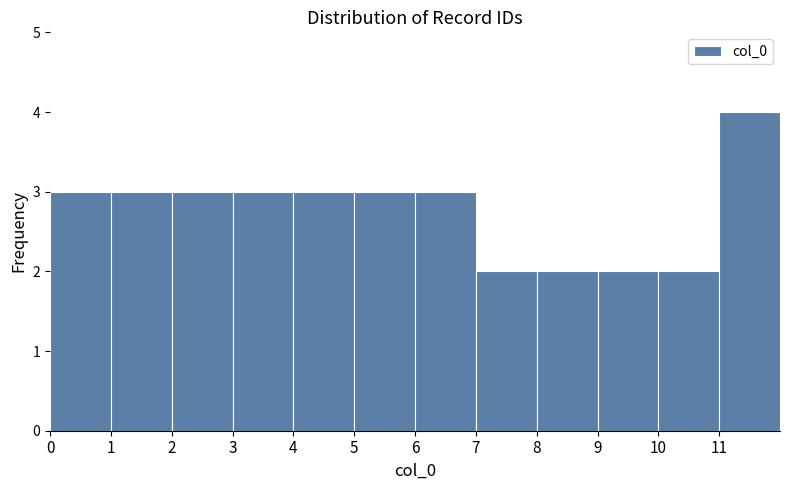

Over which range of the x-axis is the bar tallest?

11 to 12